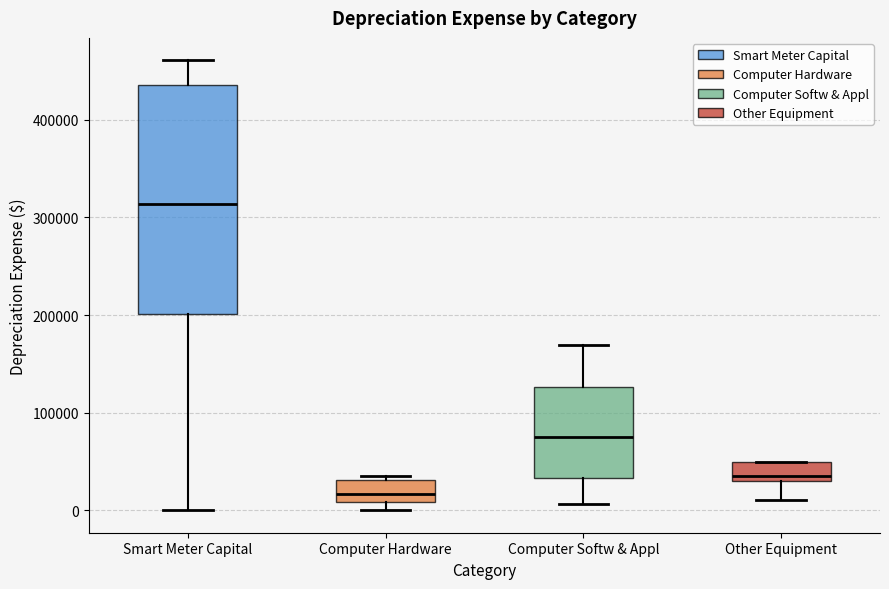

Which box is the tallest, from its lower edge to its upper edge?

Smart Meter Capital